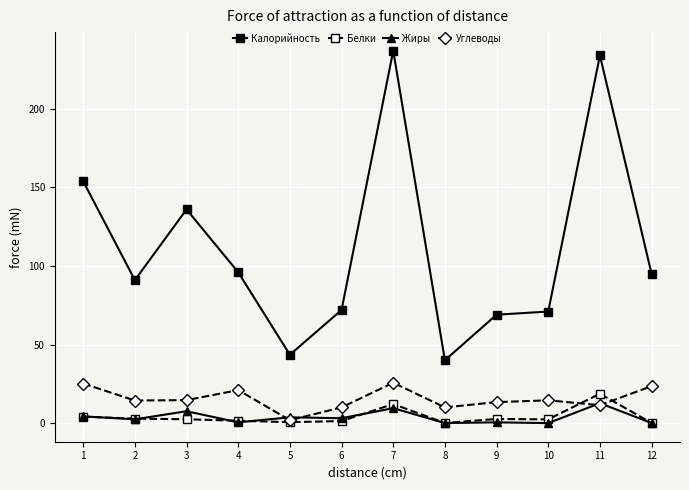

What is the sum of all Жиры values?

44.2